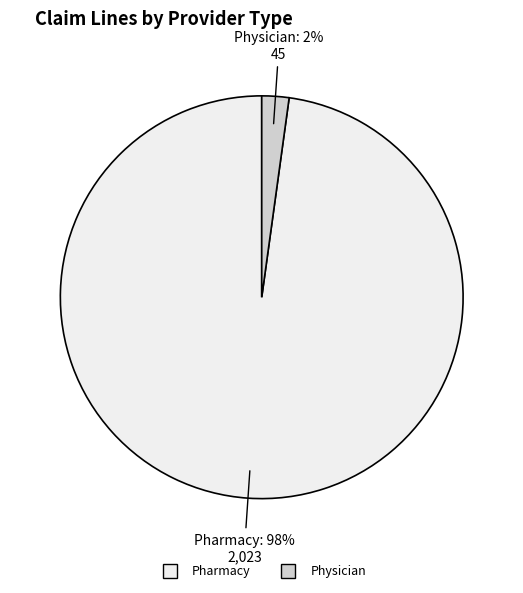

Is Physician the majority of the pie?

No